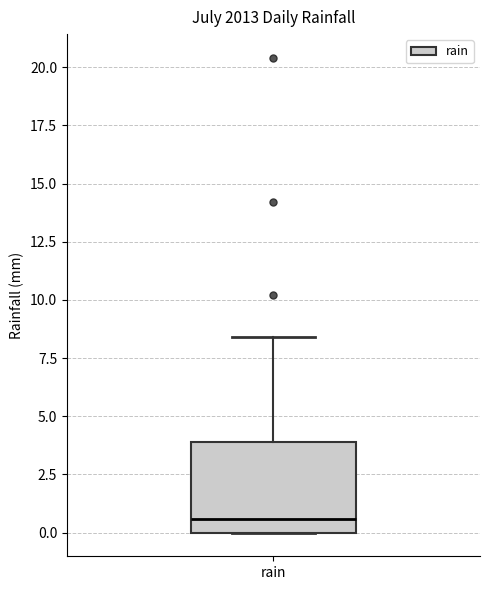

Read this box plot against the y-axis: the position of the median line, the range covered by the box, and the ends of both whiskers. The values are not printed on the chart, so give them approximately, as read against the axis.

median 0.5, box 0.0 to 4.0, whiskers 0.0 to 8.5